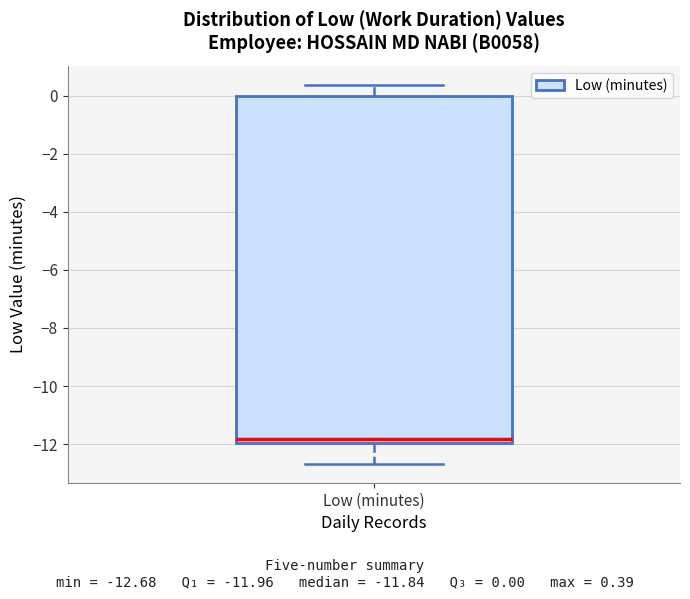

Transcribe this box plot: give where the median line is, the range the box spans, and where the two whiskers end, as read against the y-axis. The values are not printed on the chart, so give them approximately, as read against the axis.

median -11.8, box -12.0 to 0.0, whiskers -12.6 to 0.4